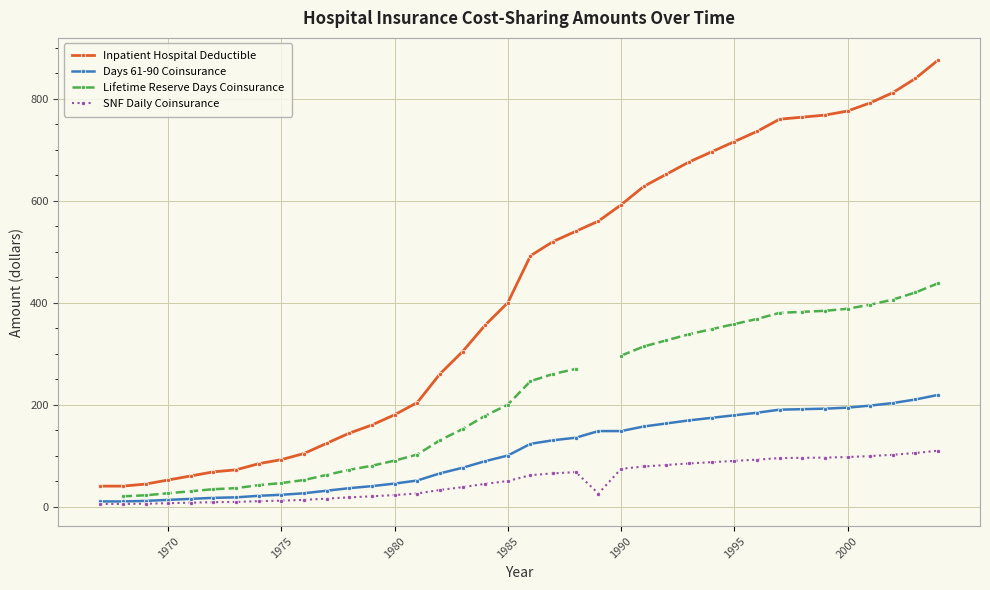

How many values in the SNF Daily Coinsurance series are below 50?

19